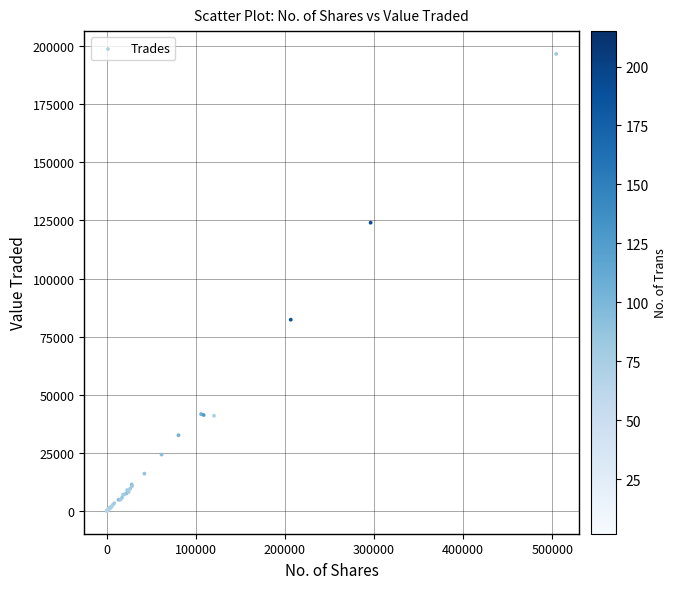

What Y value in the scatter plot is closest to 98348?

82311